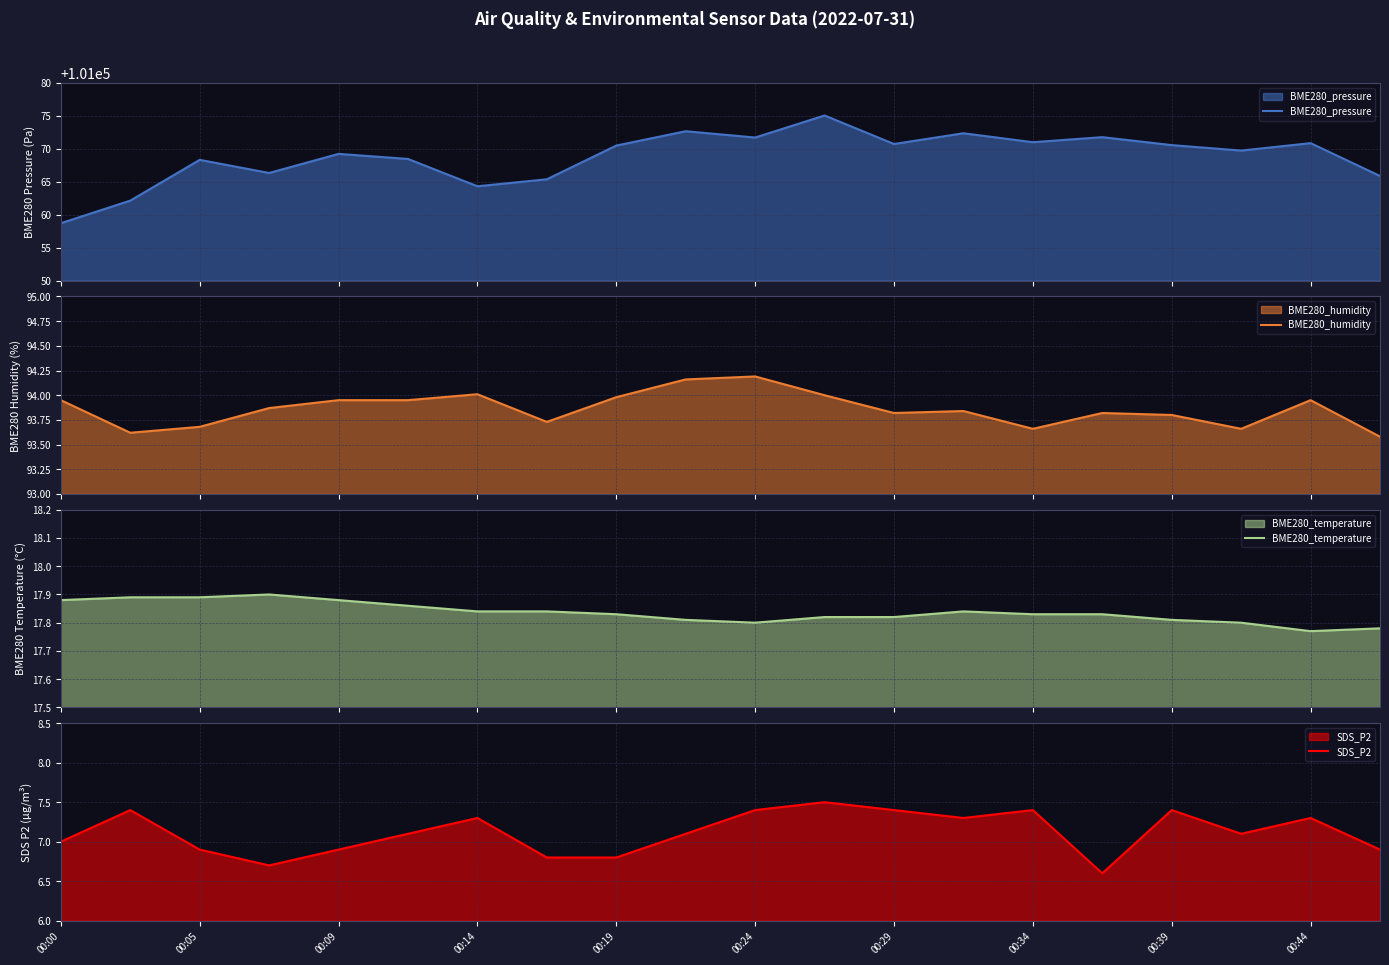

True or false: BME280_temperature and SDS_P2 cross at least once.

False